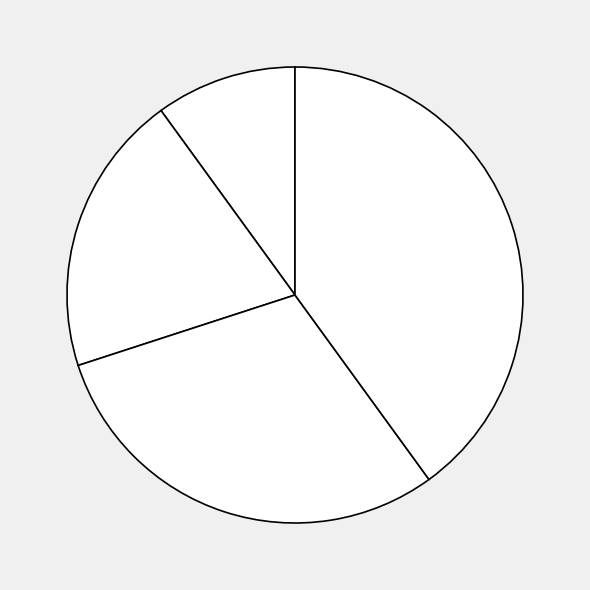

Which category has the smallest portion of the pie?

Спеціаліст